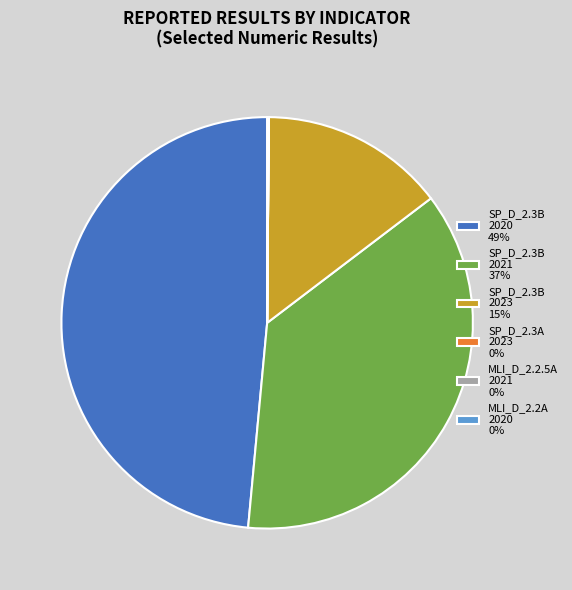

True or false: SP_D_2.3B 2020 49% accounts for 49% of the total.

True